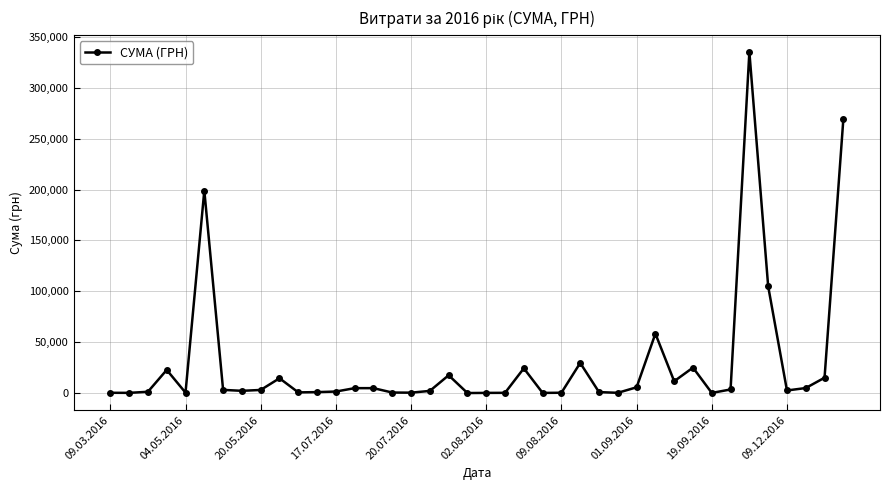

What is the value of the 4th point from the left?

22732.8